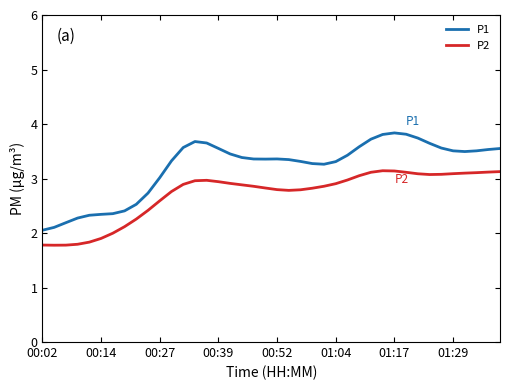

List the series in order of their peak value, lowest first.

P2, P1